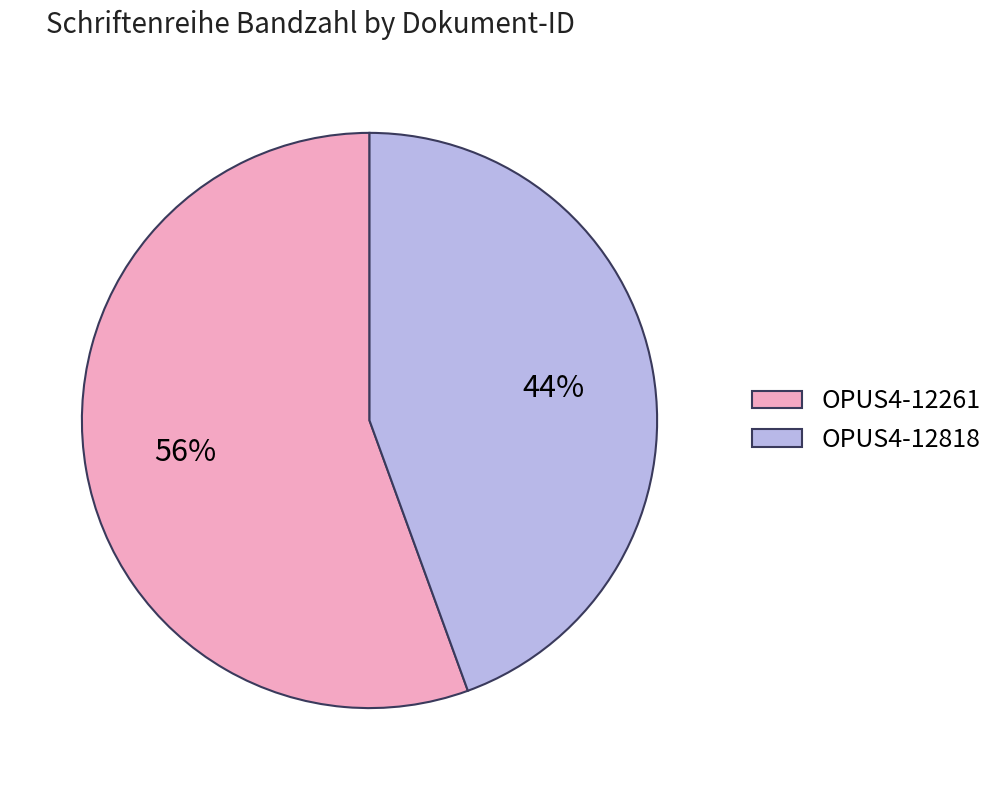

To the nearest percent, what is the average slice percentage?

50%